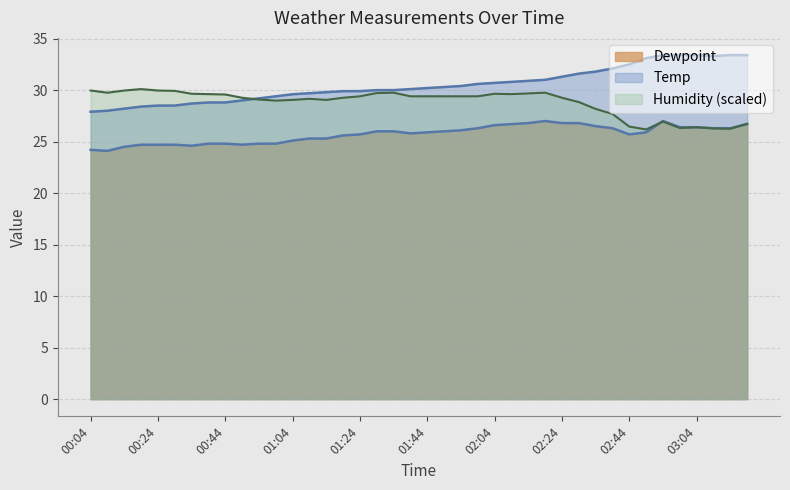

In Dewpoint, how many points are lower than both neighbors (excluding endpoints)?

5